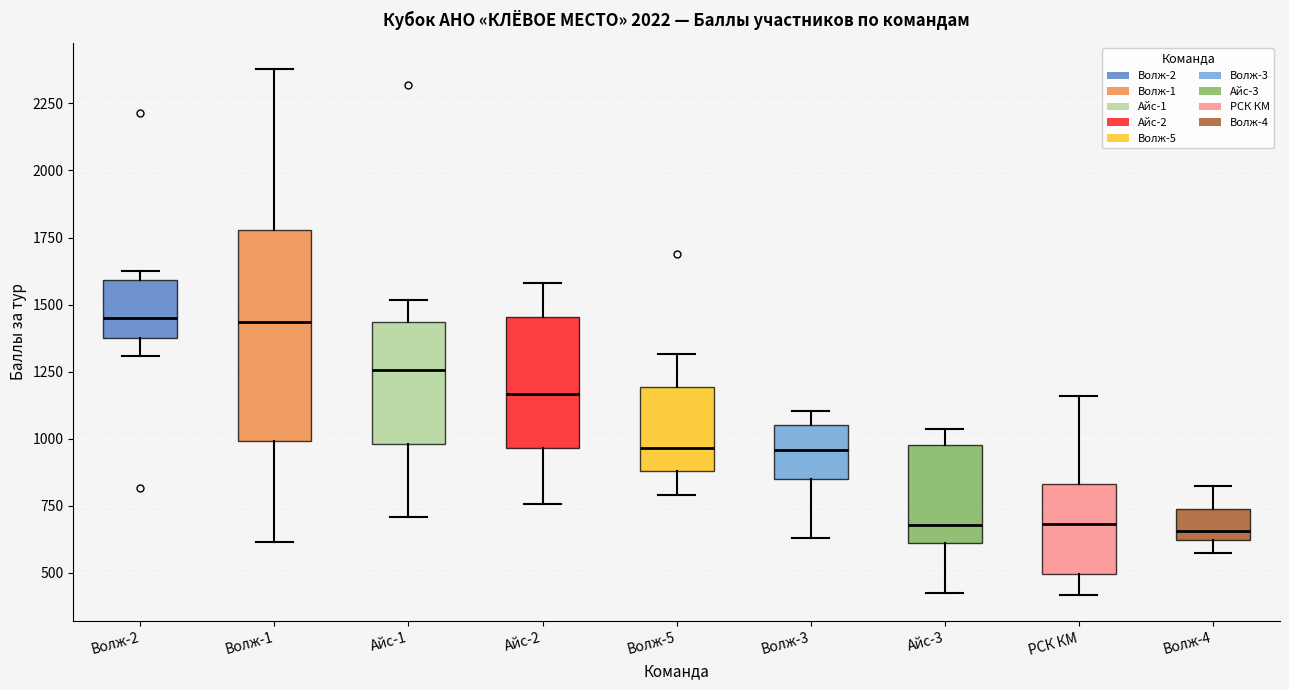

Where does the lower whisker of the box for Волж-3 end on the y-axis? The values are not printed on the chart, so give them approximately, as read against the axis.

650